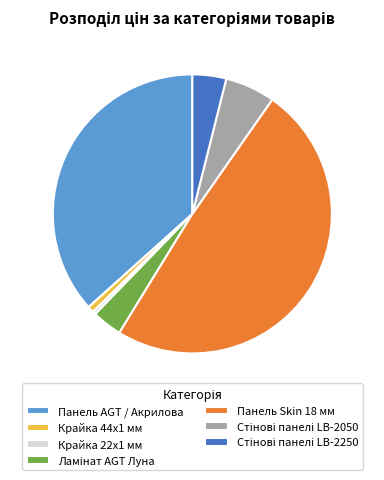

Which category has the biggest portion of the pie?

Панель Skin 18 мм